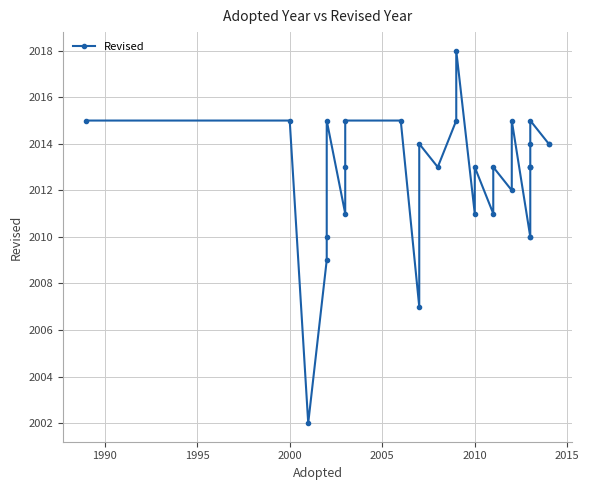

Count the number of categories in the chart.

30